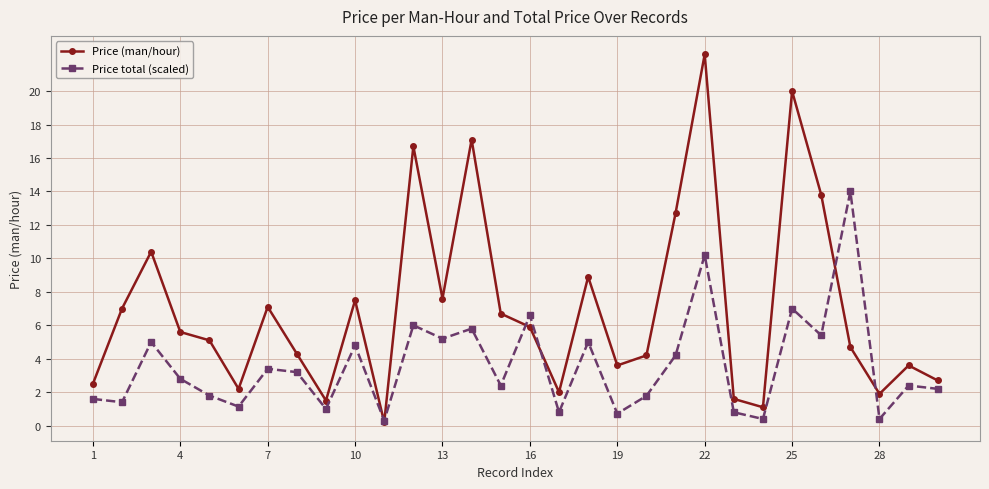

Rank the series by their maximum value, from highest to lowest.

Price (man/hour), Price total (scaled)